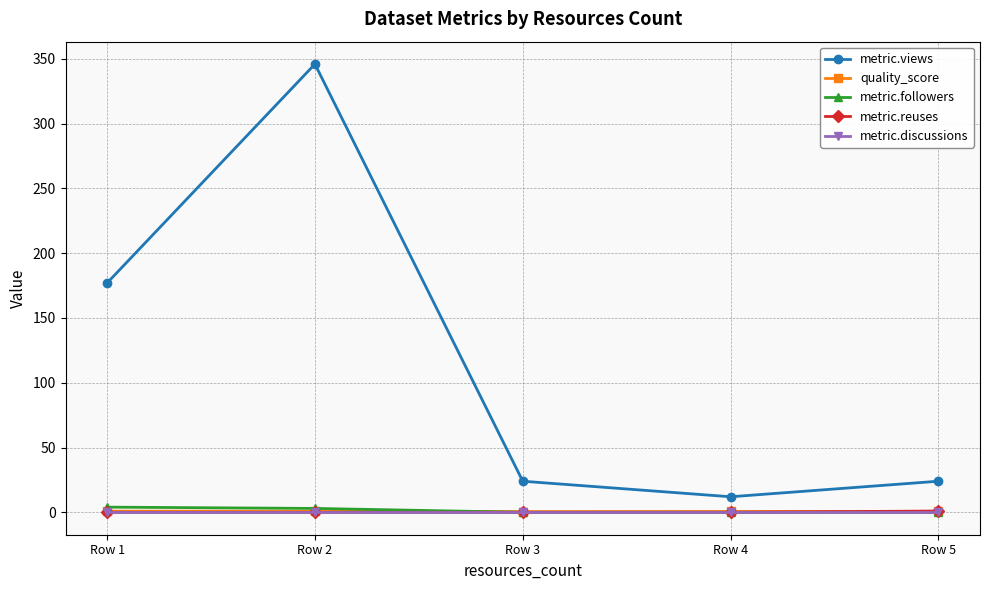

How many data points in metric.views are less than 24?

1